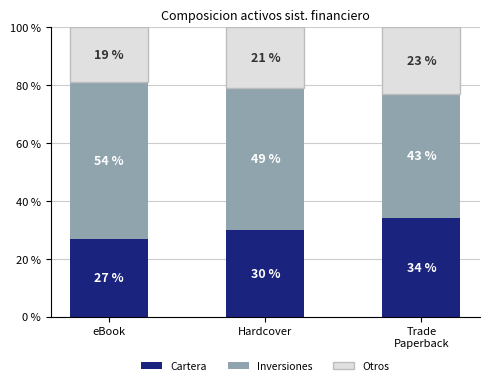

Count the number of data series in this chart.

3